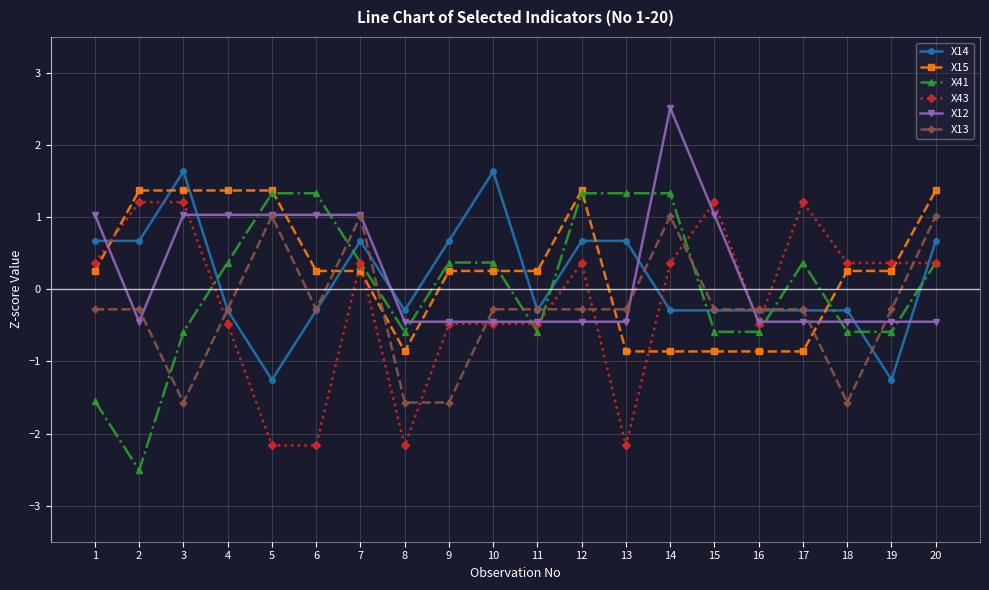

Reading left to right, what are all the values shown in this chart?

X14: 0.7	0.7	1.6	-0.3	-1.3	-0.3	0.7	-0.3	0.7	1.6	-0.3	0.7	0.7	-0.3	-0.3	-0.3	-0.3	-0.3	-1.3	0.7
X15: 0.3	1.4	1.4	1.4	1.4	0.3	0.3	-0.9	0.3	0.3	0.3	1.4	-0.9	-0.9	-0.9	-0.9	-0.9	0.3	0.3	1.4
X41: -1.5	-2.5	-0.6	0.4	1.3	1.3	0.4	-0.6	0.4	0.4	-0.6	1.3	1.3	1.3	-0.6	-0.6	0.4	-0.6	-0.6	0.4
X43: 0.4	1.2	1.2	-0.5	-2.2	-2.2	0.4	-2.2	-0.5	-0.5	-0.5	0.4	-2.2	0.4	1.2	-0.5	1.2	0.4	0.4	0.4
X12: 1.0	-0.4	1.0	1.0	1.0	1.0	1.0	-0.4	-0.4	-0.4	-0.4	-0.4	-0.4	2.5	1.0	-0.4	-0.4	-0.4	-0.4	-0.4
X13: -0.3	-0.3	-1.6	-0.3	1.0	-0.3	1.0	-1.6	-1.6	-0.3	-0.3	-0.3	-0.3	1.0	-0.3	-0.3	-0.3	-1.6	-0.3	1.0